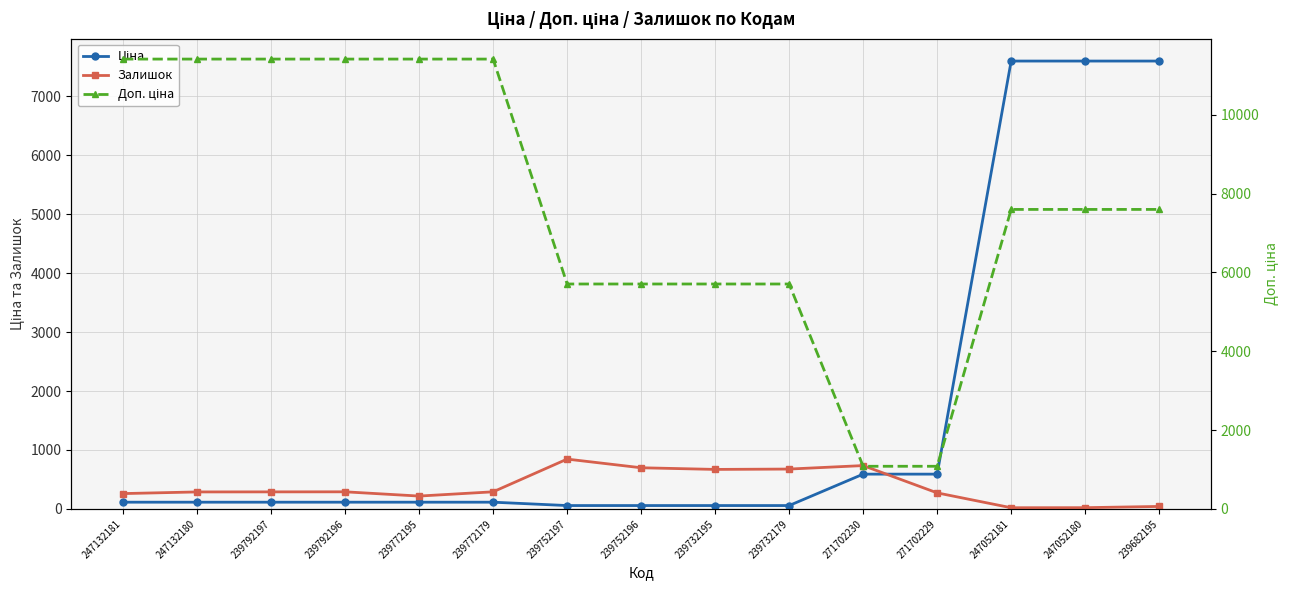

Is this an area chart (filled region under the line)?

No